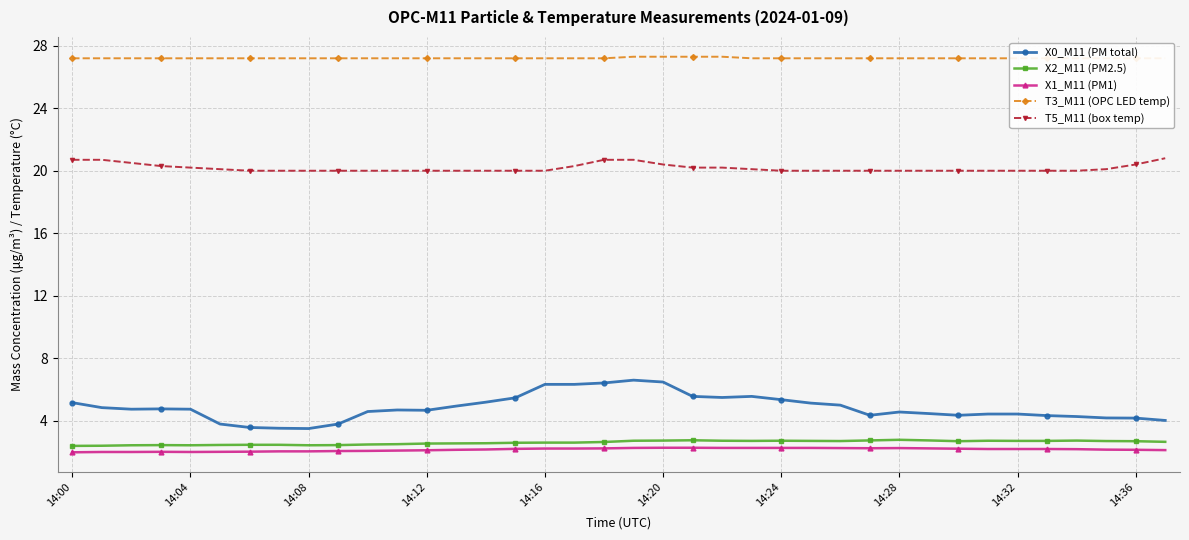

What is the value of the X2_M11 (PM2.5) point at the 12th from the left?

2.5